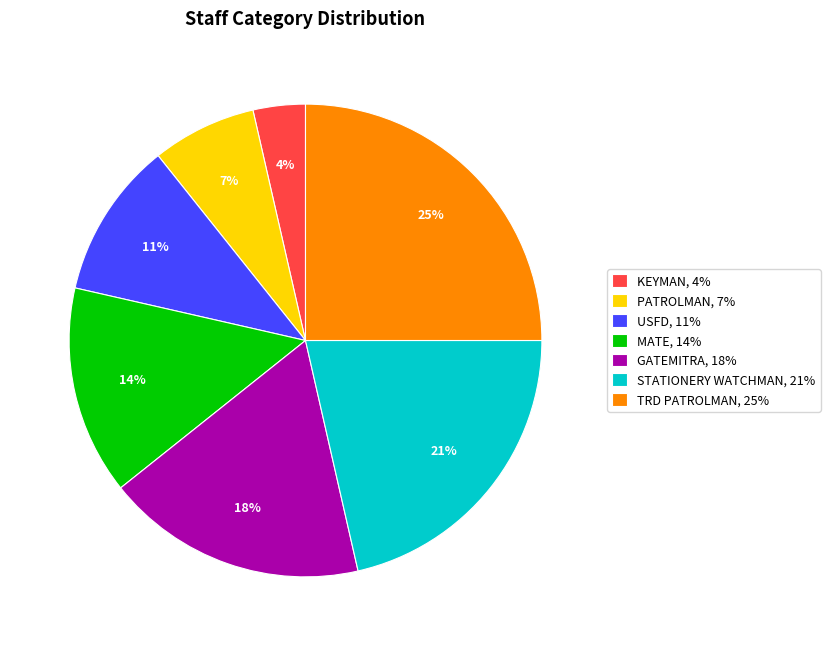

Is it true that GATEMITRA is 18% of the pie?

True